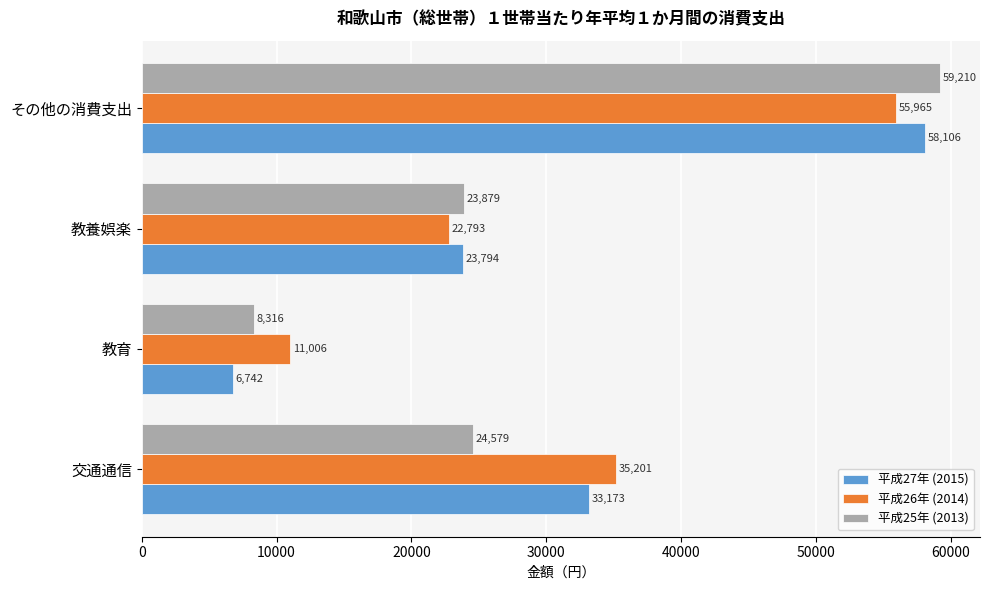

Which series has the largest range (max minus min)?

平成27年 (2015)